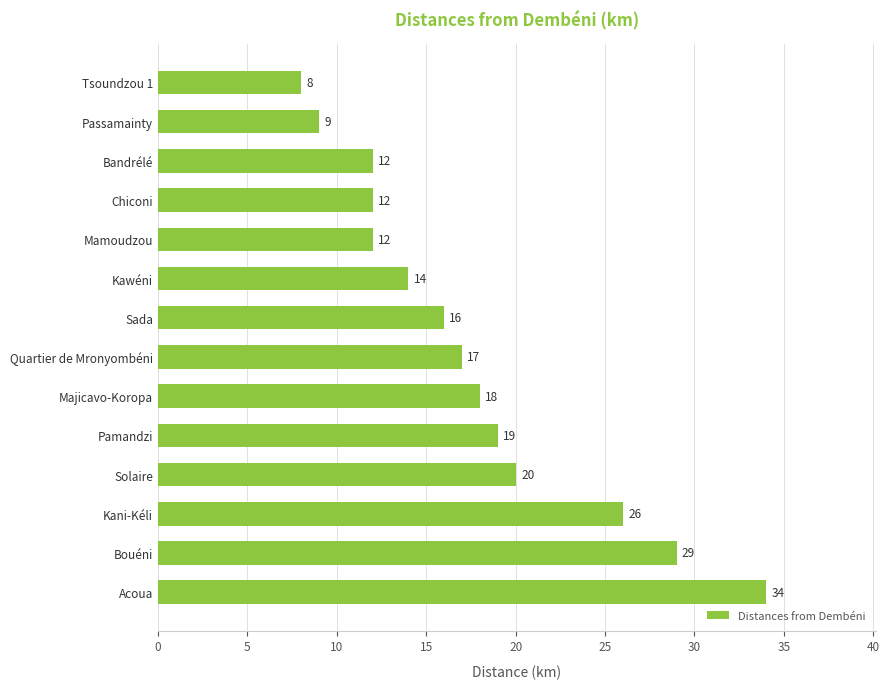

How many data points are less than 17?

7